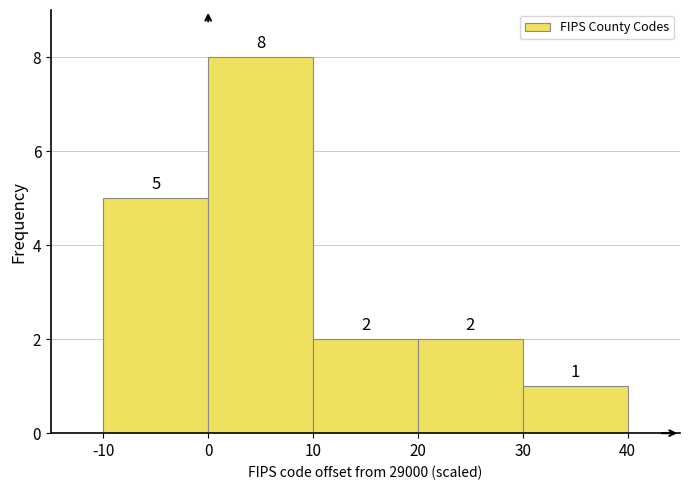

Over which range of the x-axis is the bar tallest?

0 to 10